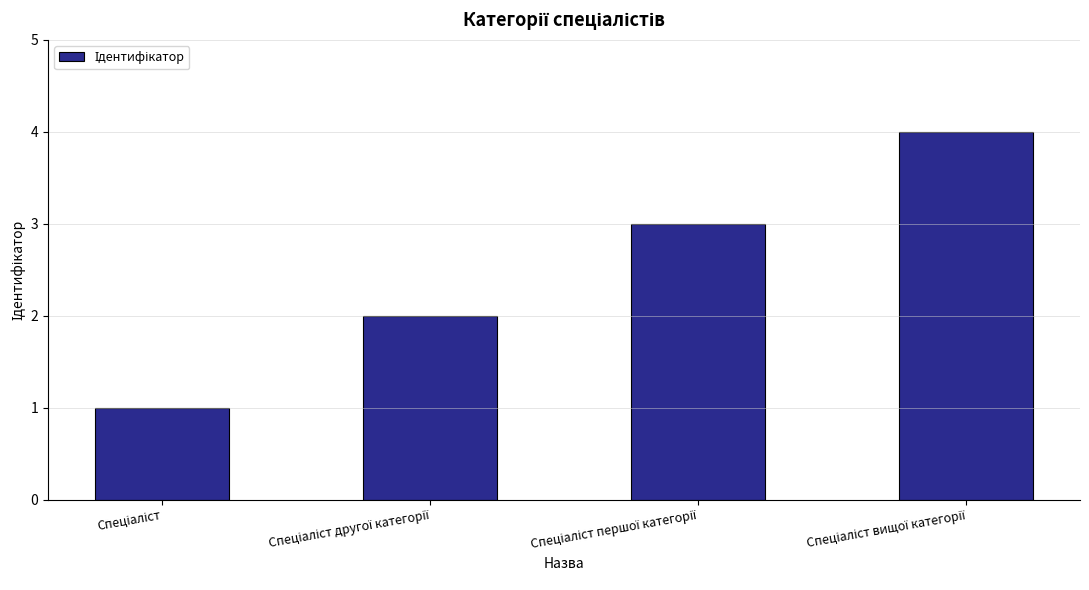

How many bars are there in total?

4